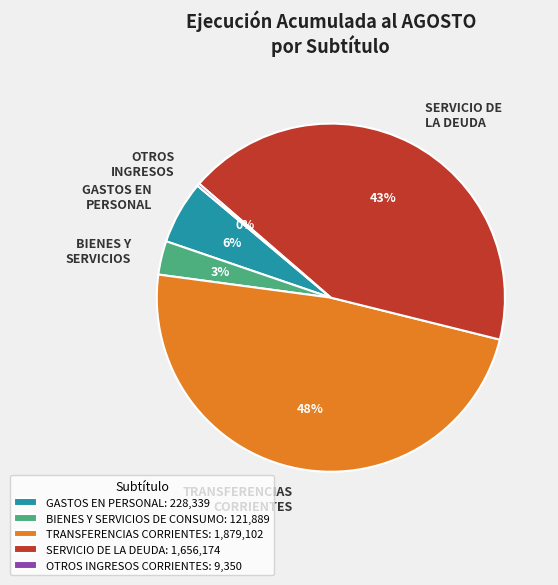

Is there any slice that represents more than half of the pie?

No